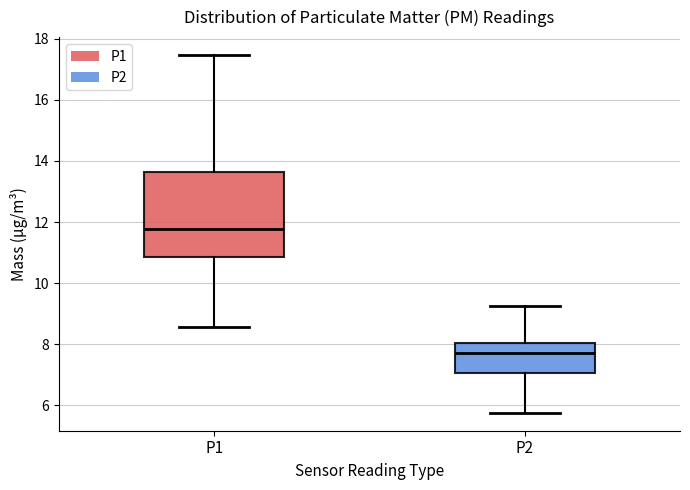

Which box's median line is the highest?

P1